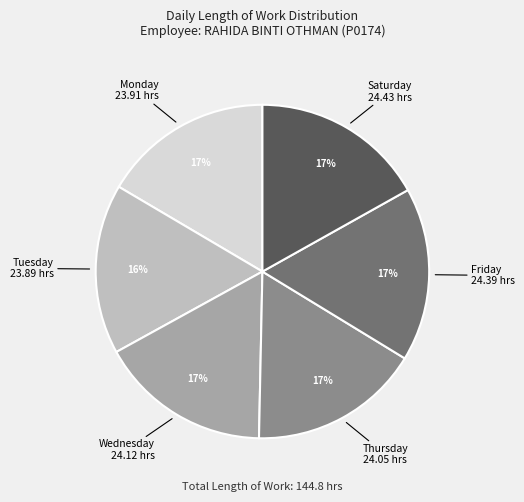

To the nearest percent, what is the average slice percentage?

17%